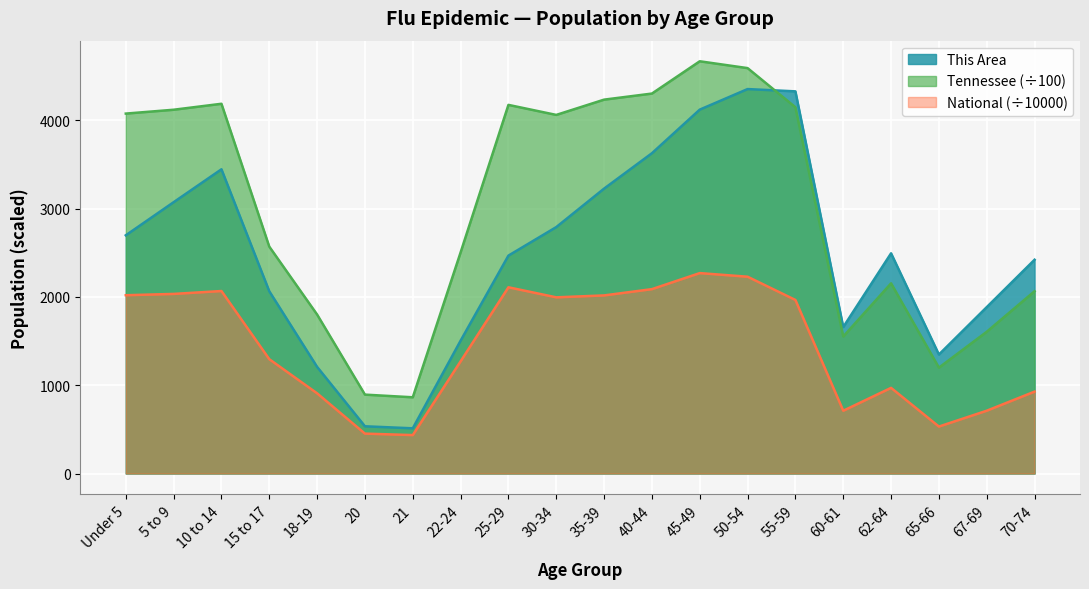

Rank the series at 10 to 14 from highest to lowest value.

Tennessee (÷100), This Area, National (÷10000)